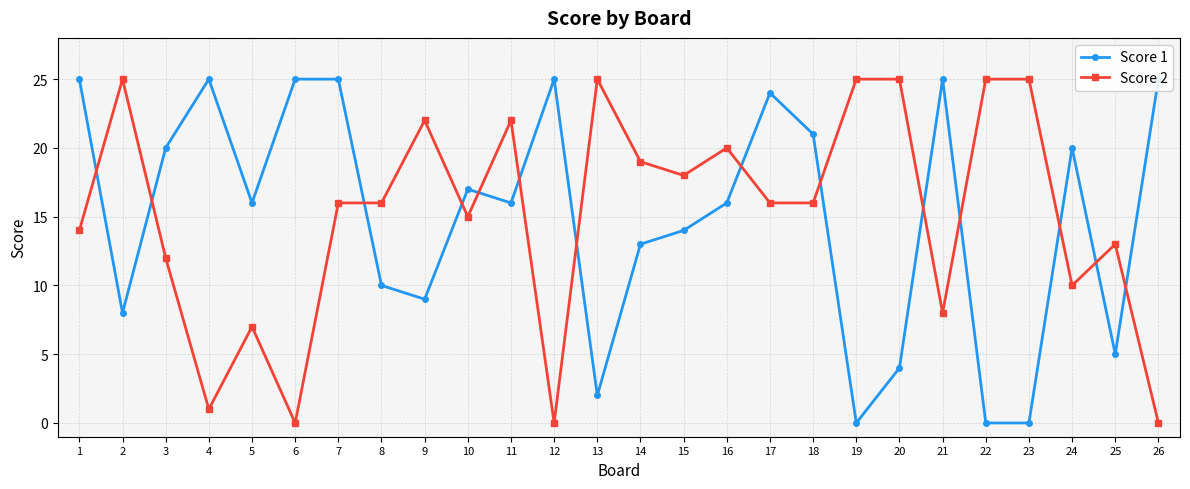

In Score 2, how many points are lower than both neighbors (excluding endpoints)?

7